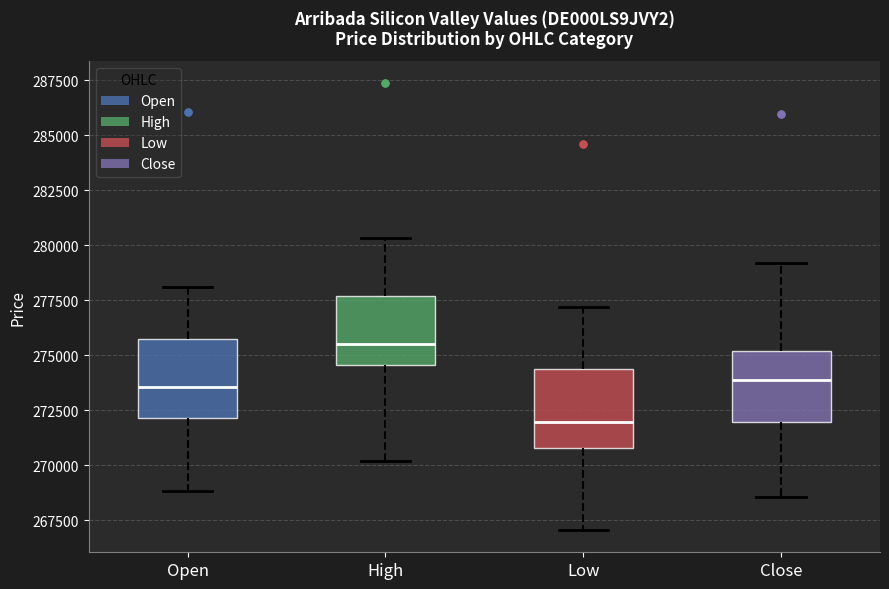

Reading left to right, read every box against the y-axis: the position of its median line, the range the box covers, and the ends of its whiskers. The values are not printed on the chart, so give them approximately, as read against the axis.

Open: median 273500, box 272000 to 275500, whiskers 269000 to 278000
High: median 275500, box 274500 to 277500, whiskers 270000 to 280500
Low: median 272000, box 271000 to 274500, whiskers 267000 to 277000
Close: median 274000, box 272000 to 275000, whiskers 268500 to 279000